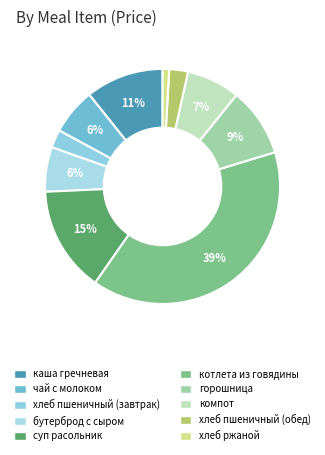

How many segments does this pie chart have?

10